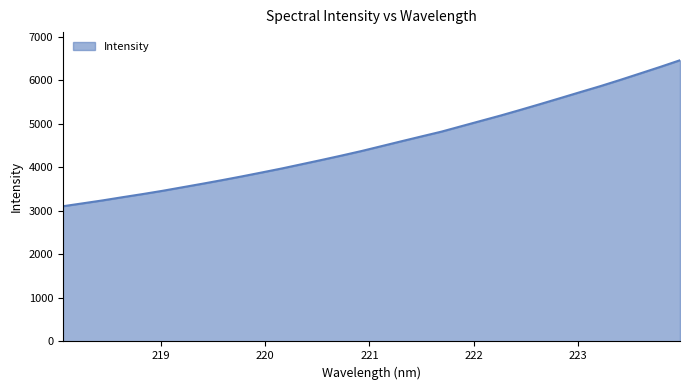

How many lines are shown in the chart?

1